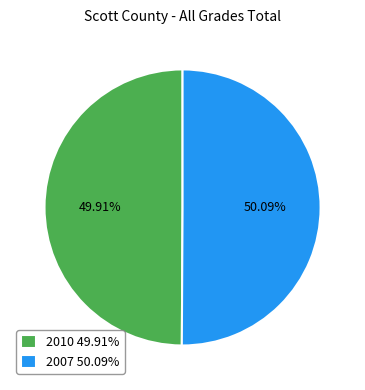

Do 2010 and 2007 together represent more than half of the pie?

Yes